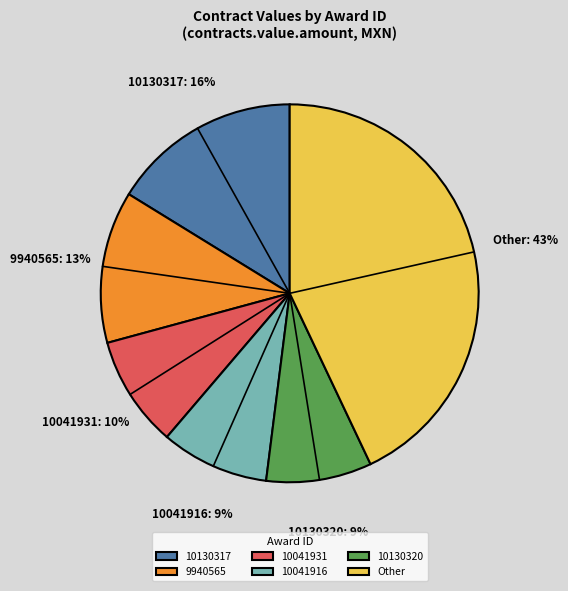

To the nearest percent, what portion does 9940565 represent?

13%